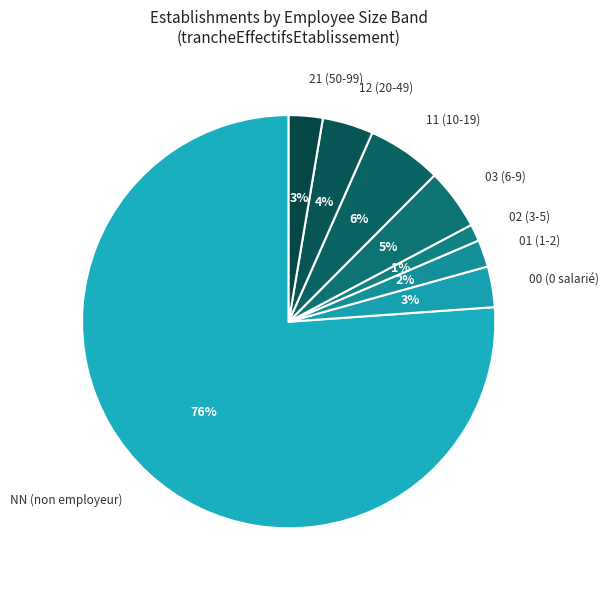

Is there any slice that represents more than half of the pie?

Yes